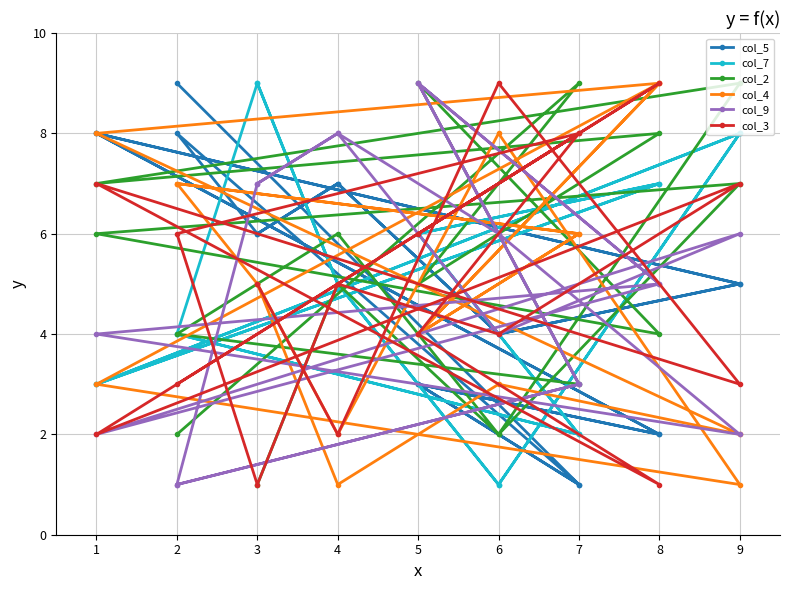

The value of col_2 at 9 is 2. True or false?

False